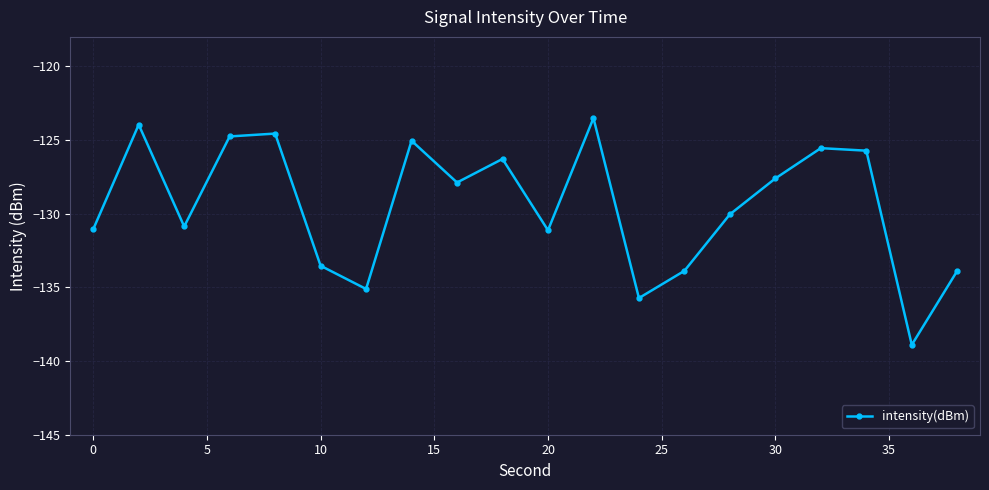

What is the difference between the second highest and second lowest values?

11.8